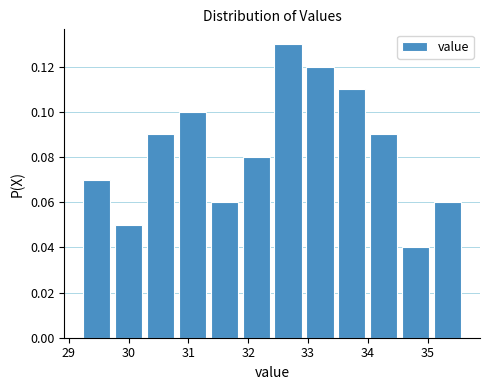

Reading left to right, transcribe this chart: for each bar, give the range it covers on the x-axis and its height. Neither the bar edges nor the heights are printed on the chart, so give them approximately, as read against the axes.

29.2 to 29.7: 0.07
29.7 to 30.3: 0.05
30.3 to 30.8: 0.09
30.8 to 31.3: 0.10
31.3 to 31.9: 0.06
31.9 to 32.4: 0.08
32.4 to 32.9: 0.13
32.9 to 33.5: 0.12
33.5 to 34.0: 0.11
34.0 to 34.5: 0.09
34.5 to 35.1: 0.04
35.1 to 35.6: 0.06